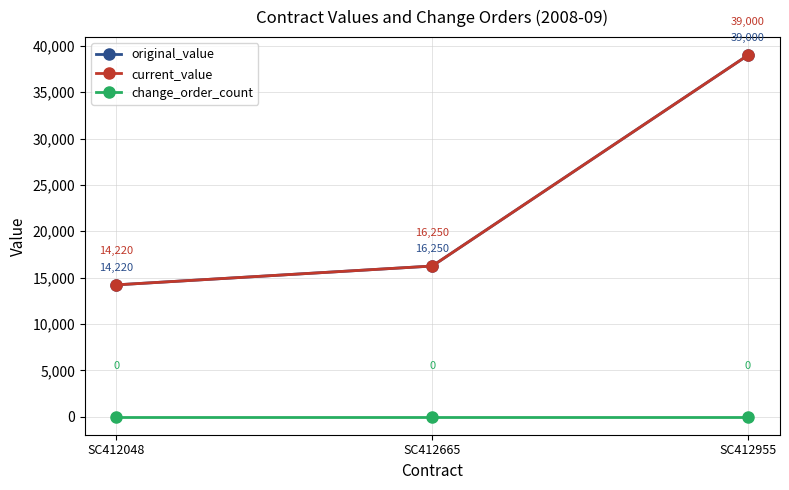

List the labels in order of change_order_count value, largest first.

SC412048, SC412665, SC412955